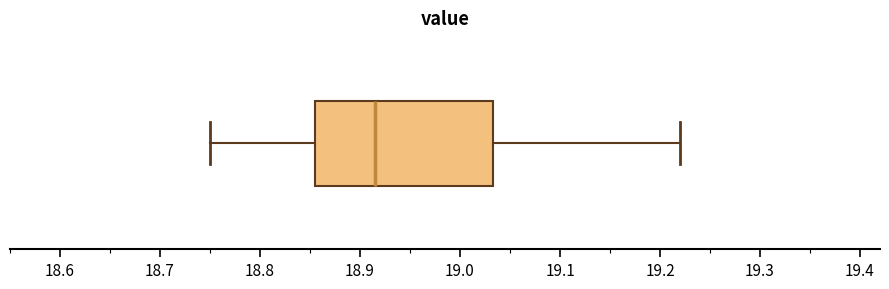

Where does the left whisker of the box end on the x-axis? The values are not printed on the chart, so give them approximately, as read against the axis.

18.75